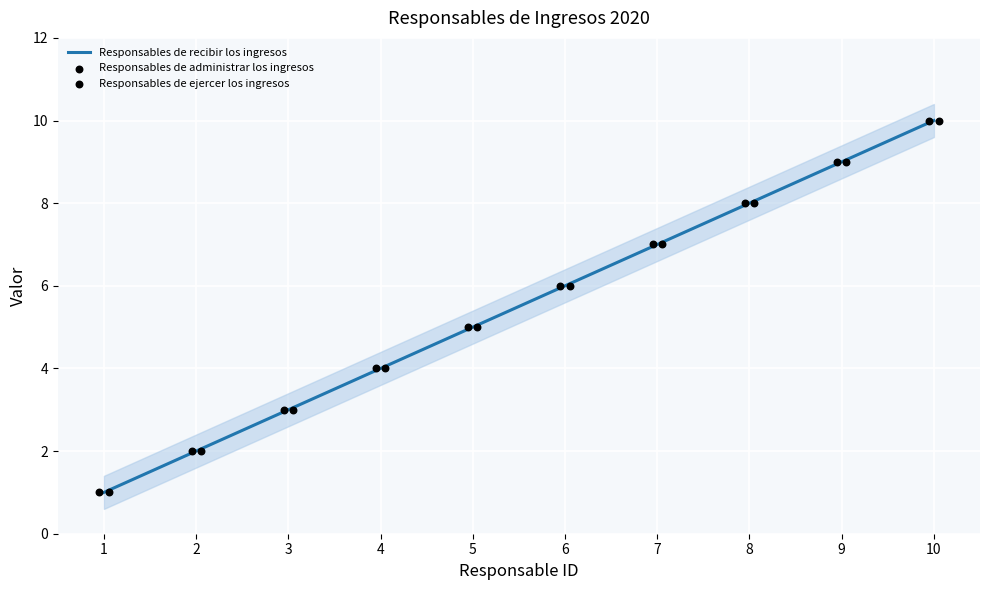

Which series has the largest Y range (max minus min)?

Responsables de recibir los ingresos